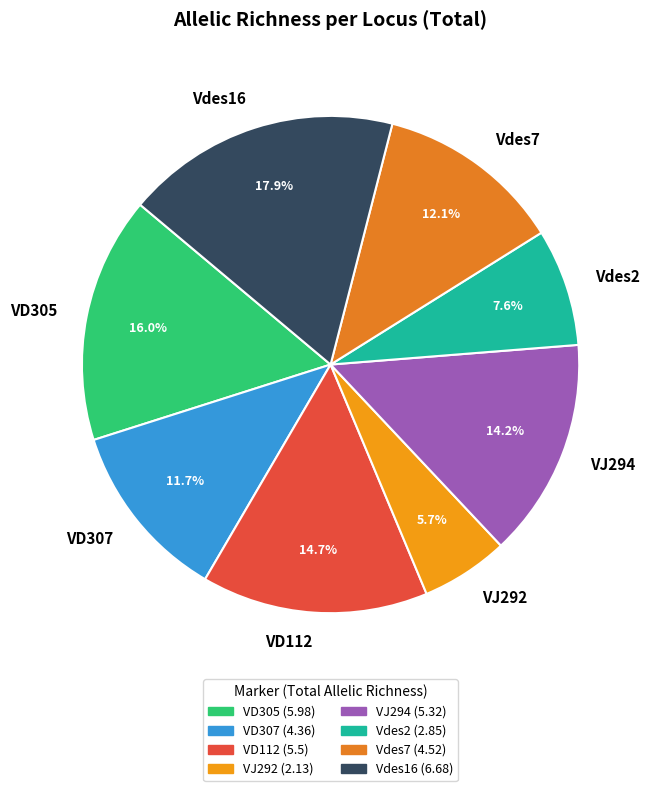

Is it true that VD305 is 16% of the pie?

True